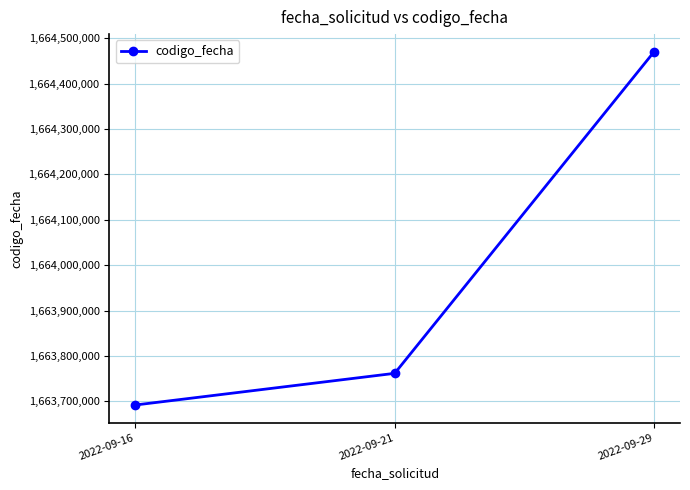

Reading right to left, transcribe all the data shown in this chart.

2022-09-29=1664470341	2022-09-21=1663761681	2022-09-16=1663691895